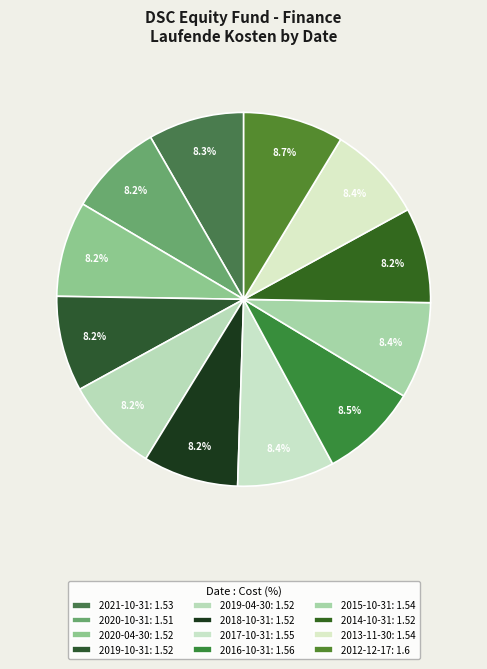

Count the number of slices in the pie.

12